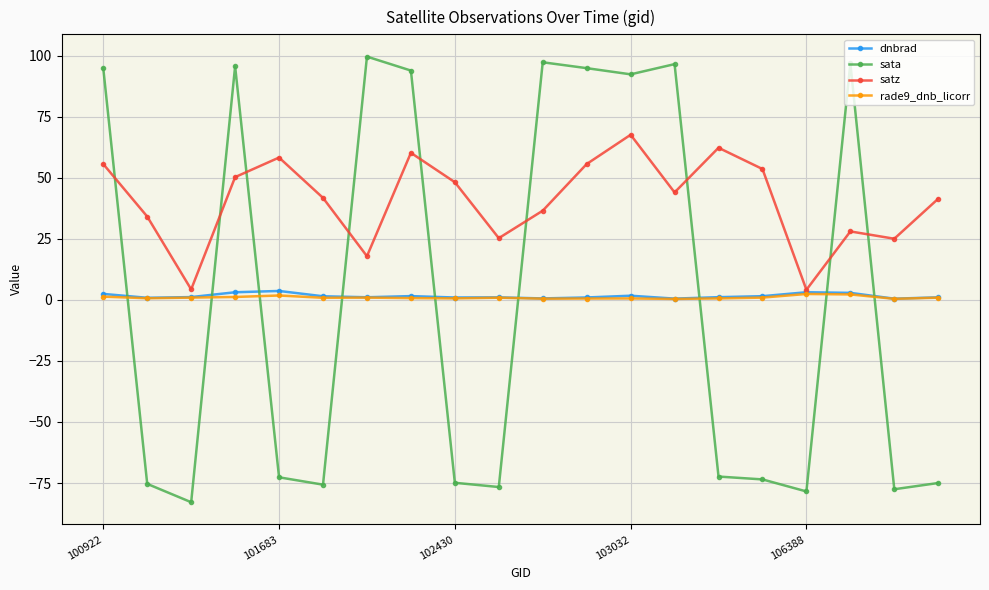

Count the number of categories in the chart.

20